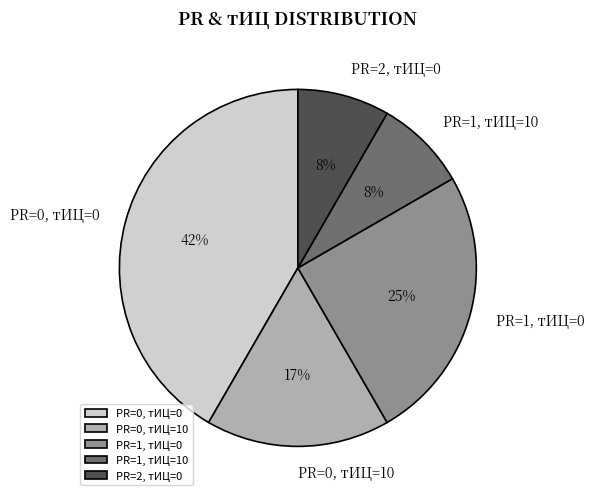

To the nearest percent, what portion does PR=1, тИЦ=10 represent?

8%